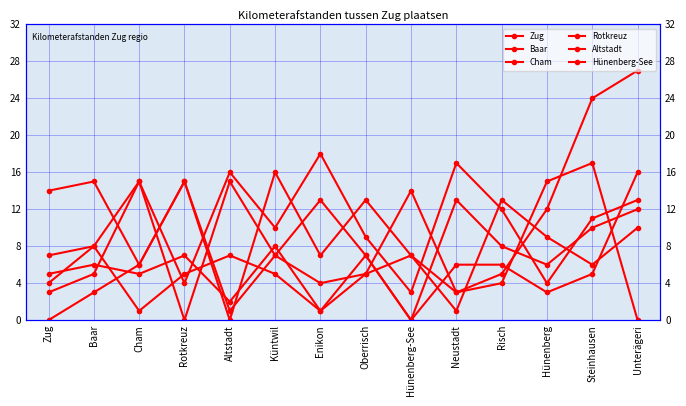

Does the chart have visible grid lines?

Yes